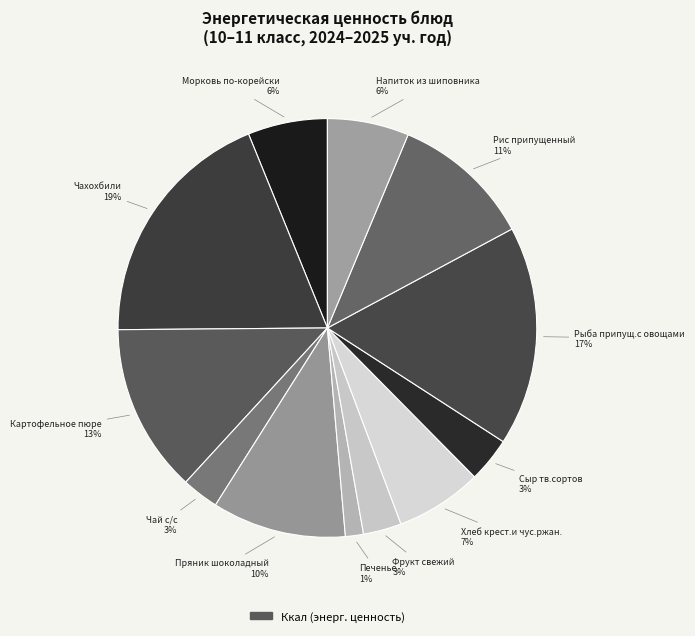

Count the number of slices in the pie.

12